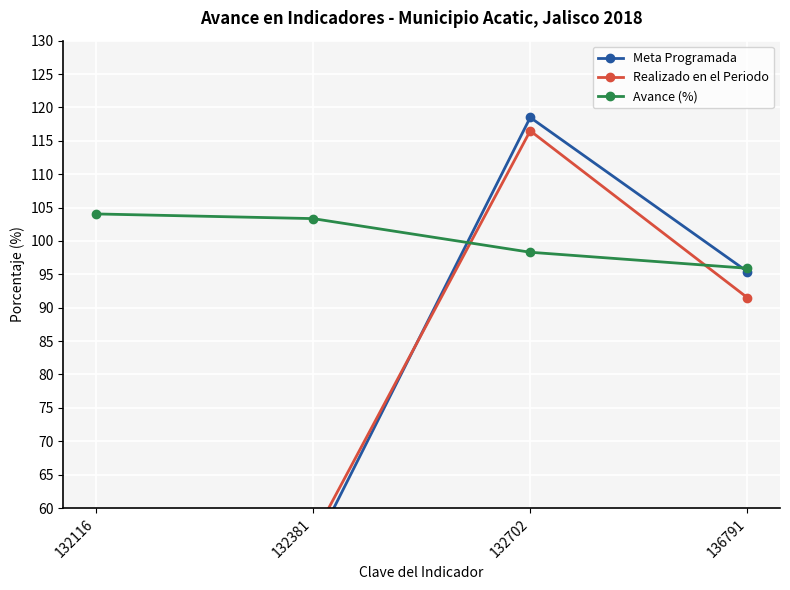

Rank the series by their maximum value, from highest to lowest.

Meta Programada, Realizado en el Periodo, Avance (%)